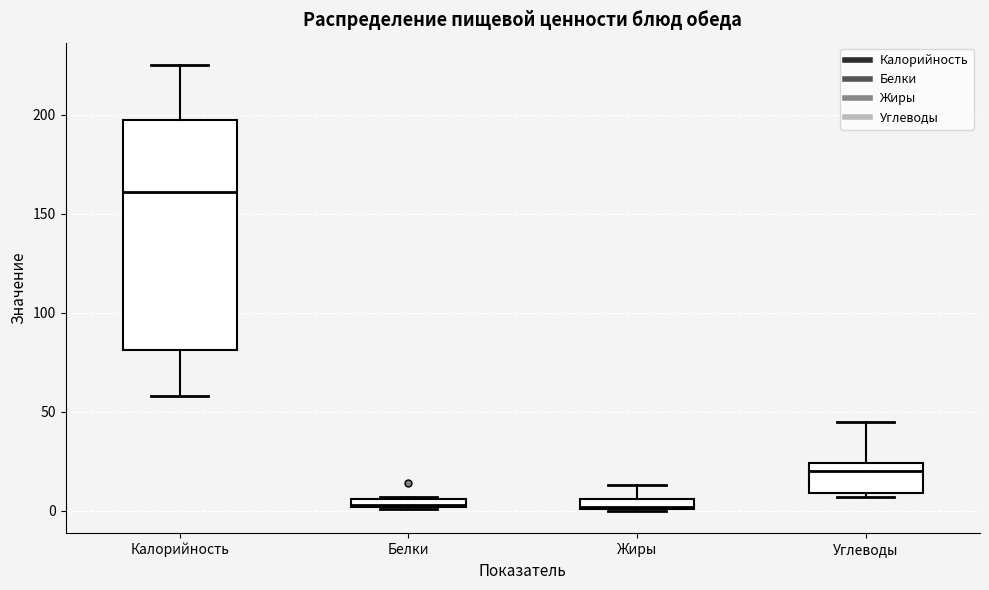

Where does the upper whisker of the box for Углеводы end on the y-axis? The values are not printed on the chart, so give them approximately, as read against the axis.

45